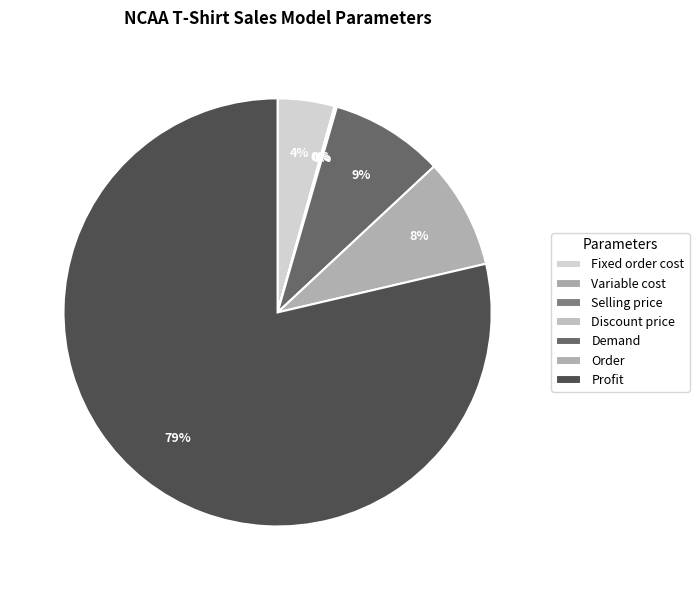

The Order slice represents 8% of the pie. True or false?

True